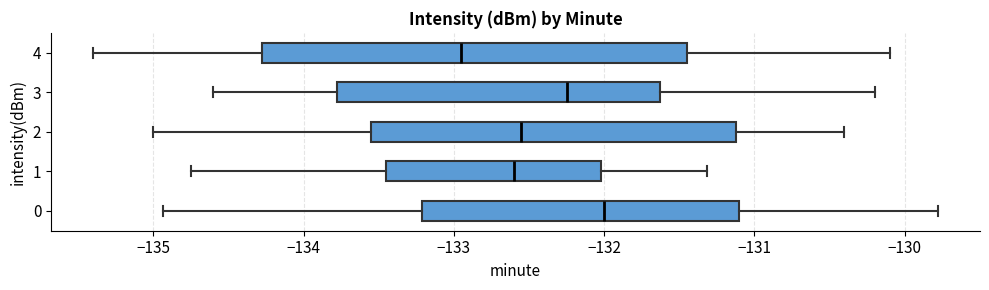

Where is the right edge of the box at y = 2 on the x-axis? The values are not printed on the chart, so give them approximately, as read against the axis.

-131.1